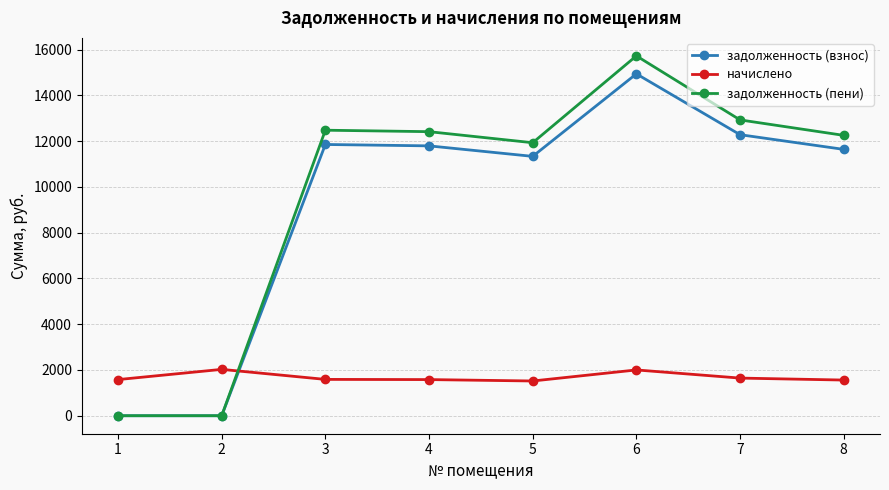

Which series has the largest range (max minus min)?

задолженность (пени)